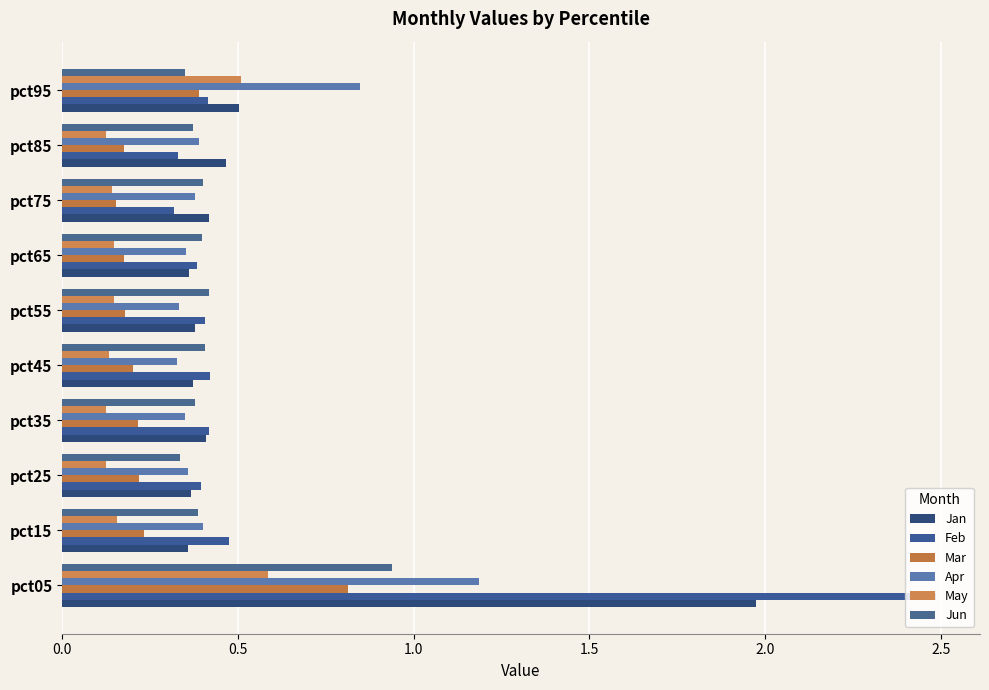

What are all the series names shown in the legend?

Jan, Feb, Mar, Apr, May, Jun